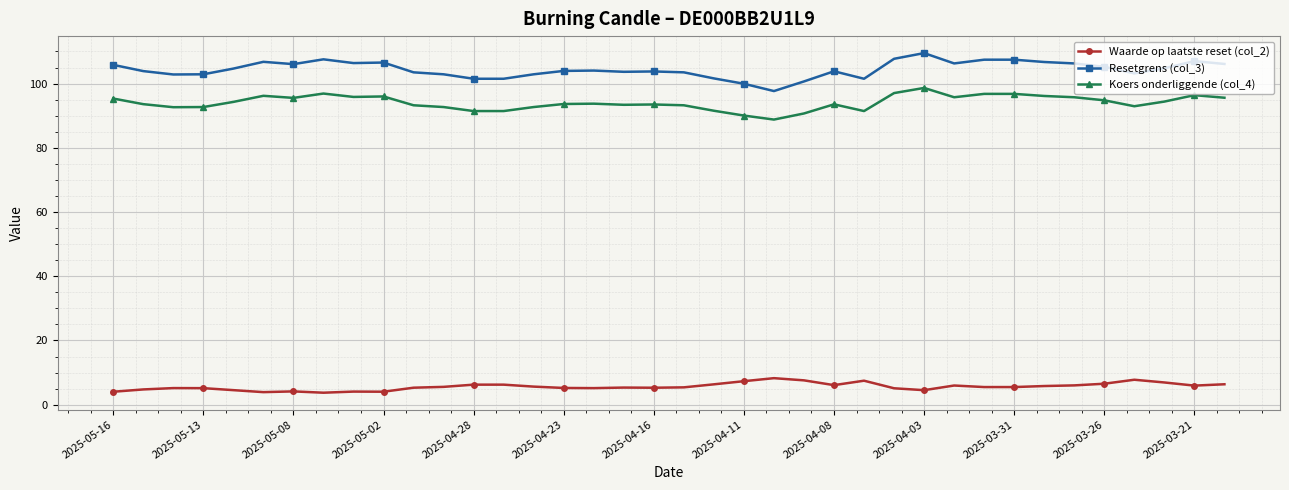

True or false: Koers onderliggende (col_4) and Waarde op laatste reset (col_2) intersect in this chart.

False